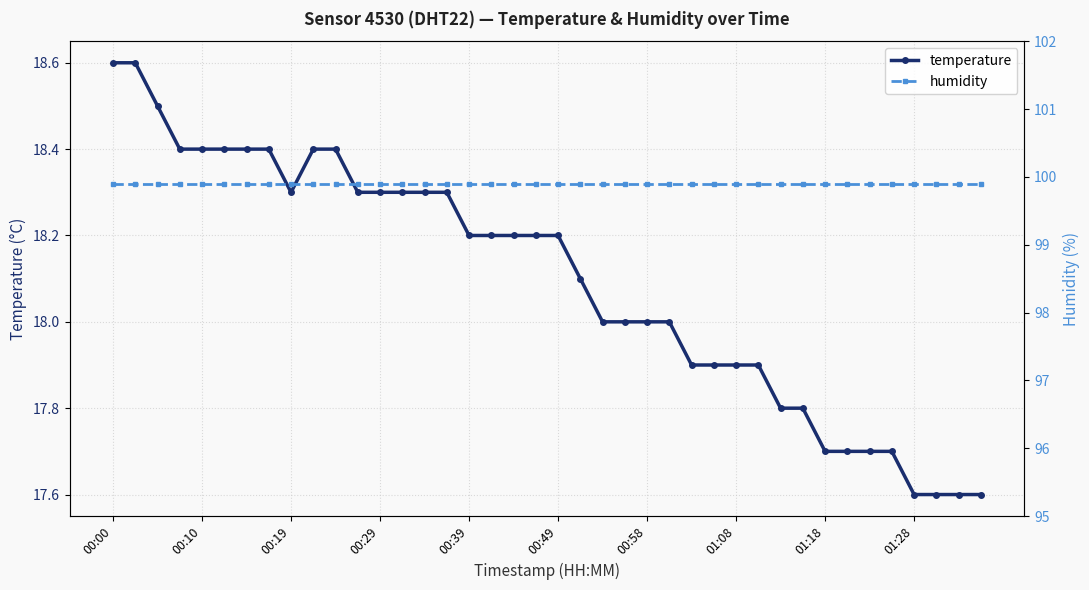

What is the label of the 38th point from the left?

37